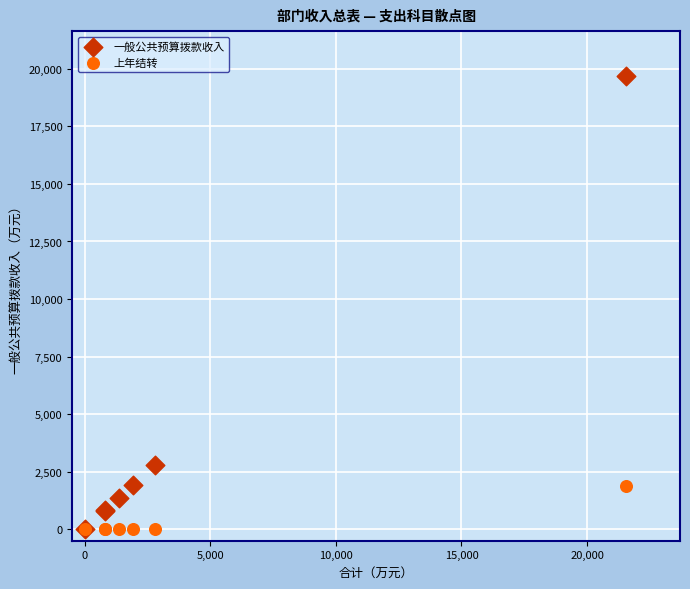

Which series has the widest spread of Y values?

一般公共预算拨款收入